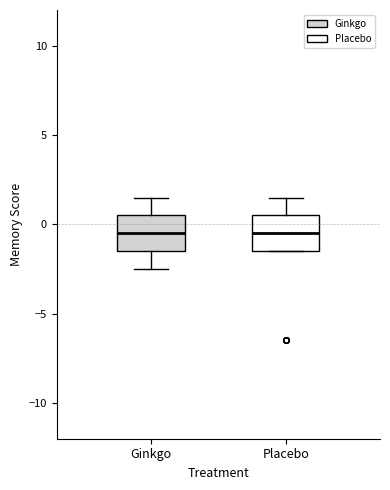

Reading left to right, read every box against the y-axis: the position of its median line, the range the box covers, and the ends of its whiskers. The values are not printed on the chart, so give them approximately, as read against the axis.

Ginkgo: median -0.5, box -1.5 to 0.5, whiskers -2.5 to 1.5
Placebo: median -0.5, box -1.5 to 0.5, whiskers -1.5 to 1.5